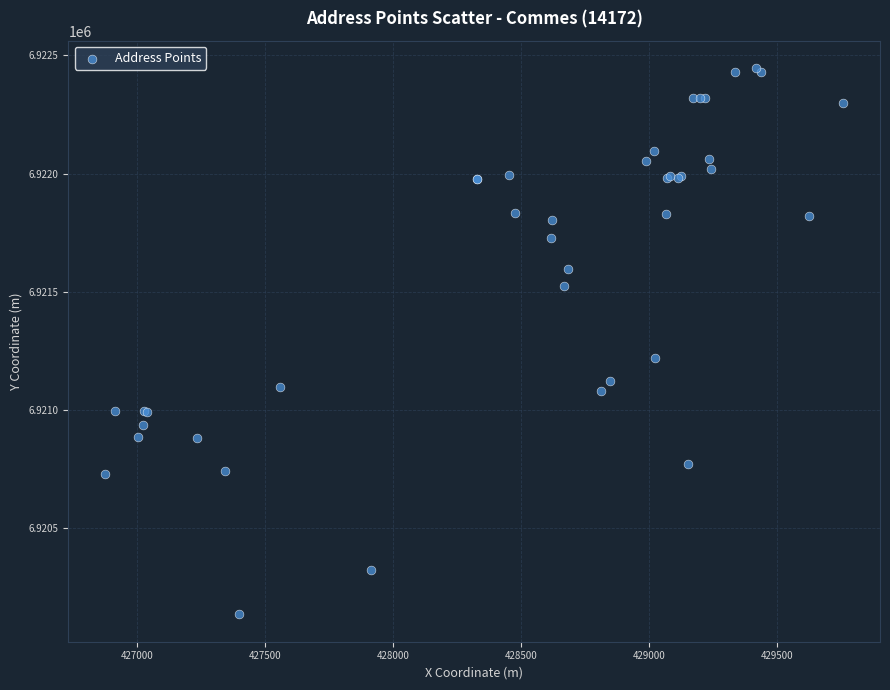

What Y value in the scatter plot is closest to 6921290?

6921217.4